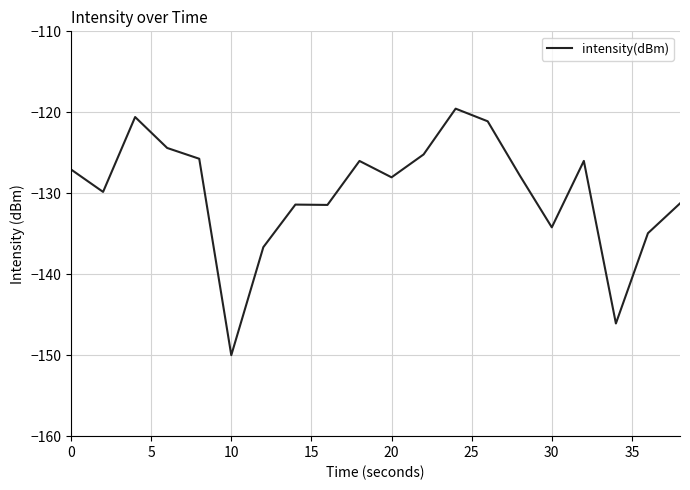

What is the minimum value shown in the chart?

-150.0